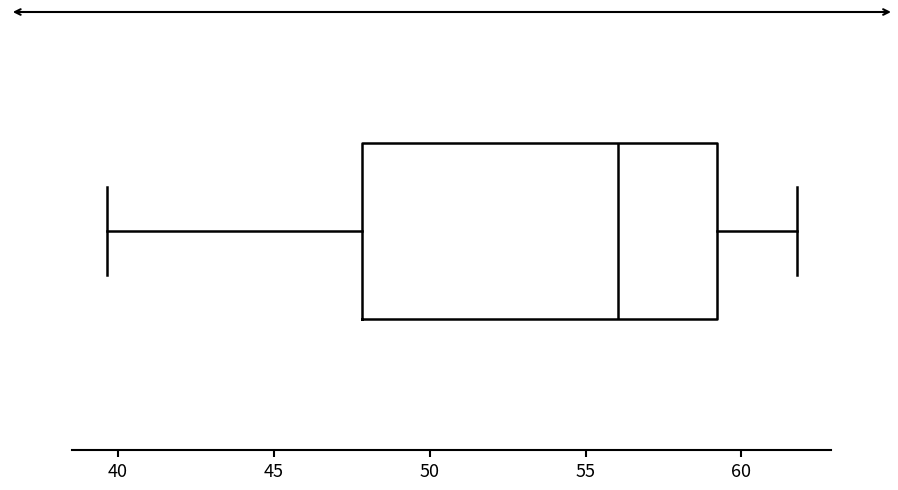

Read this box plot against the x-axis: the position of the median line, the range covered by the box, and the ends of both whiskers. The values are not printed on the chart, so give them approximately, as read against the axis.

median 56.0, box 48.0 to 59.0, whiskers 39.5 to 62.0